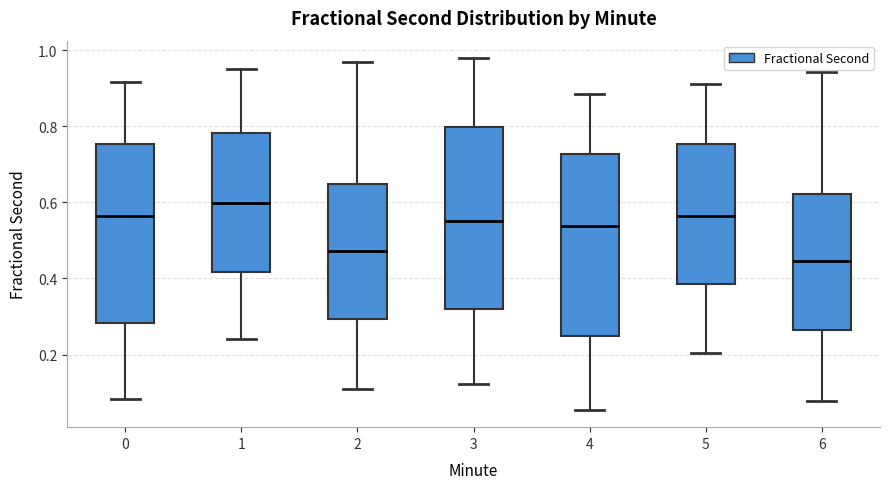

Which box has the lowest median line?

6